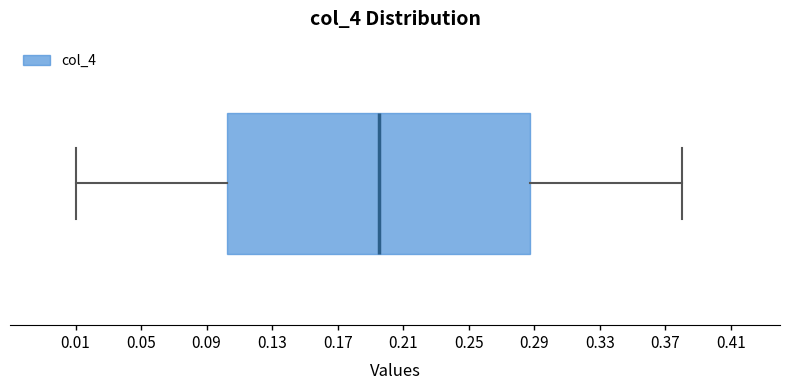

Where is the left edge of the box on the x-axis? The values are not printed on the chart, so give them approximately, as read against the axis.

0.105